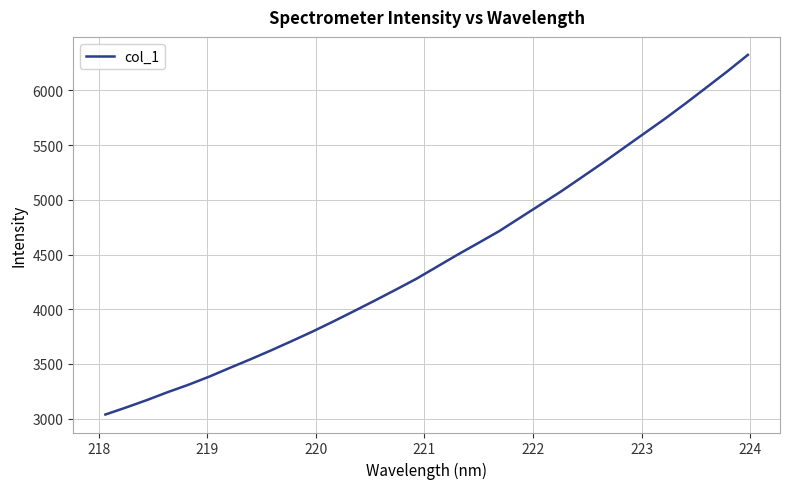

What is the minimum value shown in the chart?

3037.8